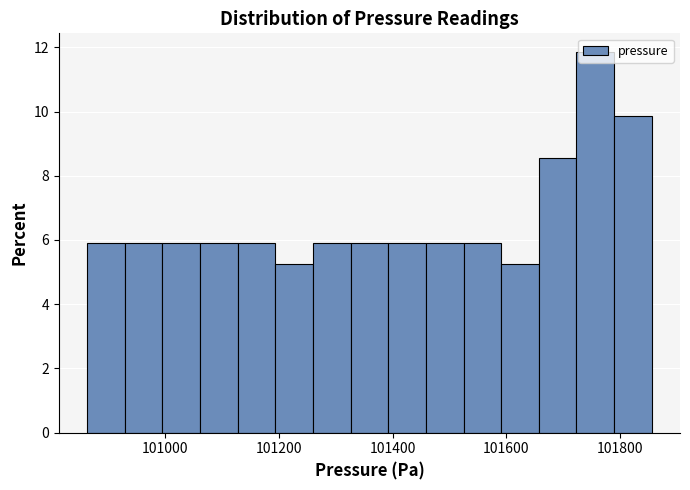

Around what value on the x-axis is the tallest bar? Give the approximate position of its centre, as read against the axis.

101760